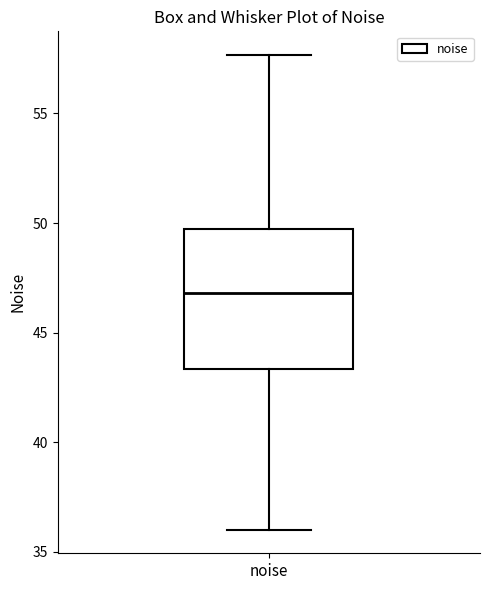

Where does the median line of the box for noise sit on the y-axis? The values are not printed on the chart, so give them approximately, as read against the axis.

47.0